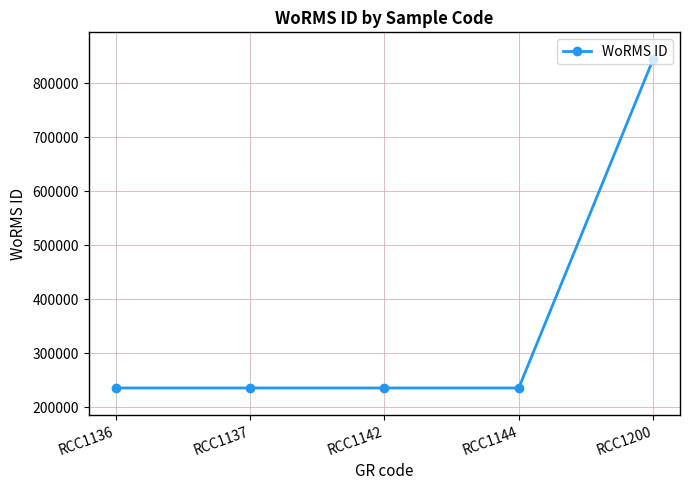

Which has a higher value, RCC1142 or RCC1200?

RCC1200